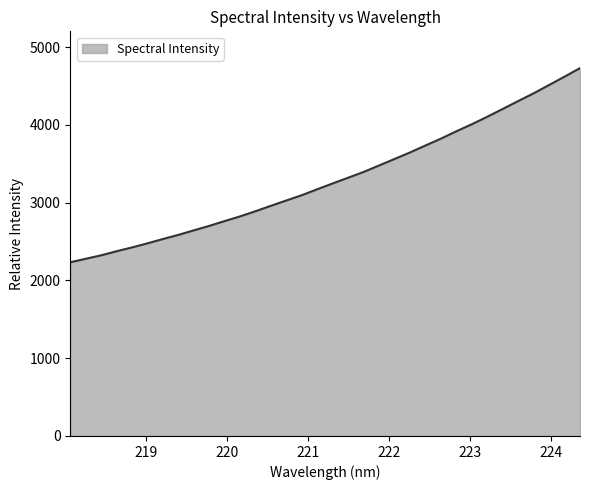

What is the greatest value displayed?

4730.0